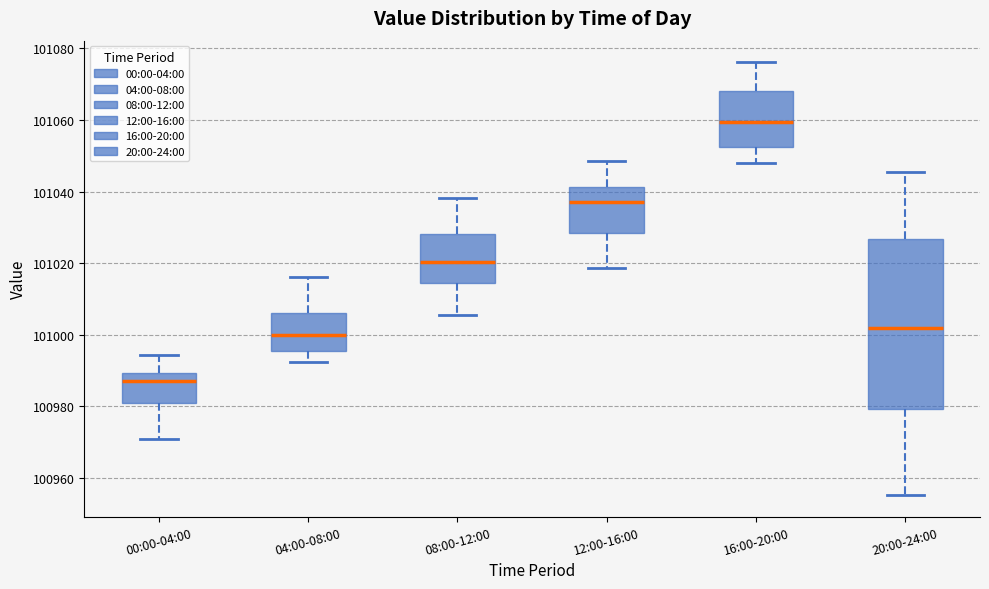

Comparing the boxes themselves (not the whiskers), which one is the tallest?

20:00-24:00